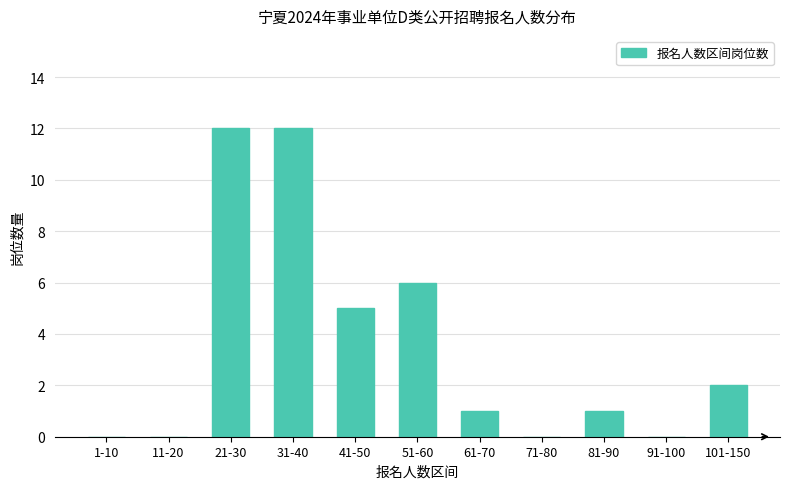

Reading left to right, transcribe all the data shown in this chart.

1-10=0	11-20=0	21-30=12	31-40=12	41-50=5	51-60=6	61-70=1	71-80=0	81-90=1	91-100=0	101-150=2